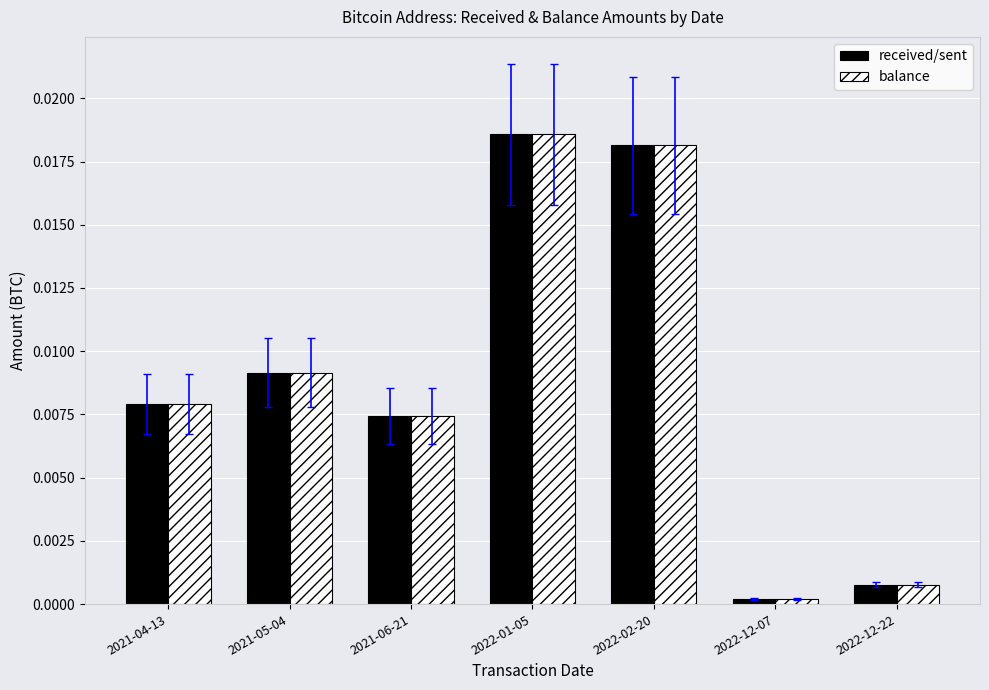

Is it true that balance equals 0.0 at 2022-12-22?

True